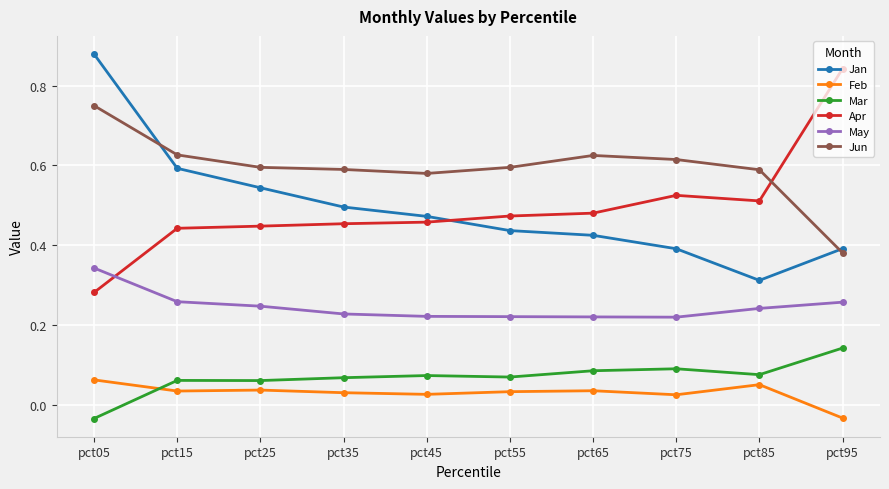

Which series has the largest total across all categories?

Jun